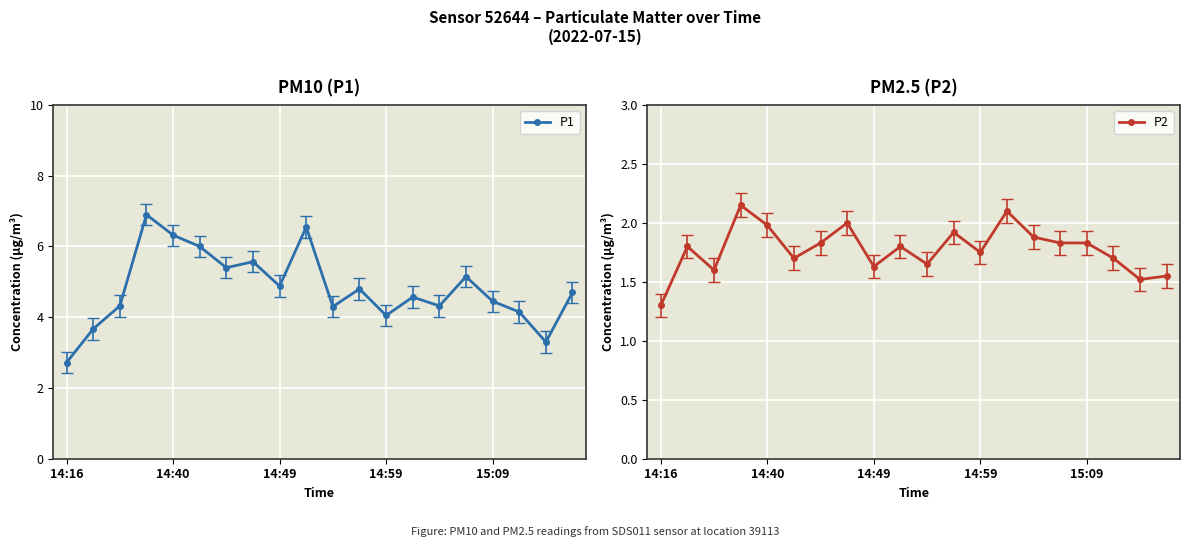

What is the label of the 16th point from the left?

15